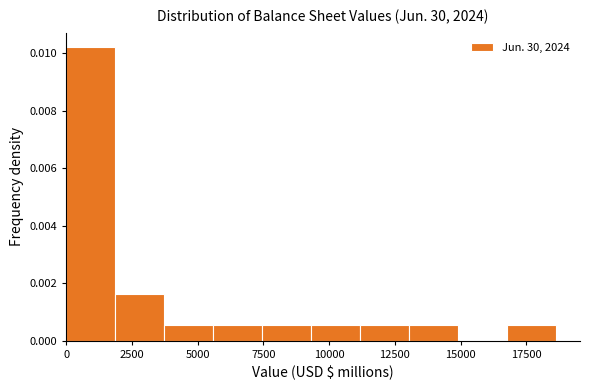

Read against the x-axis, roughly where is the centre of the tallest bar?

1000